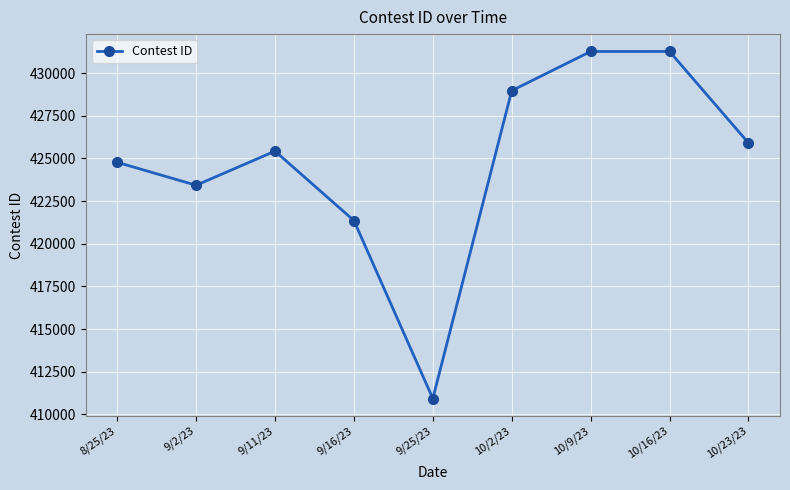

What is the maximum value shown in the chart?

431270